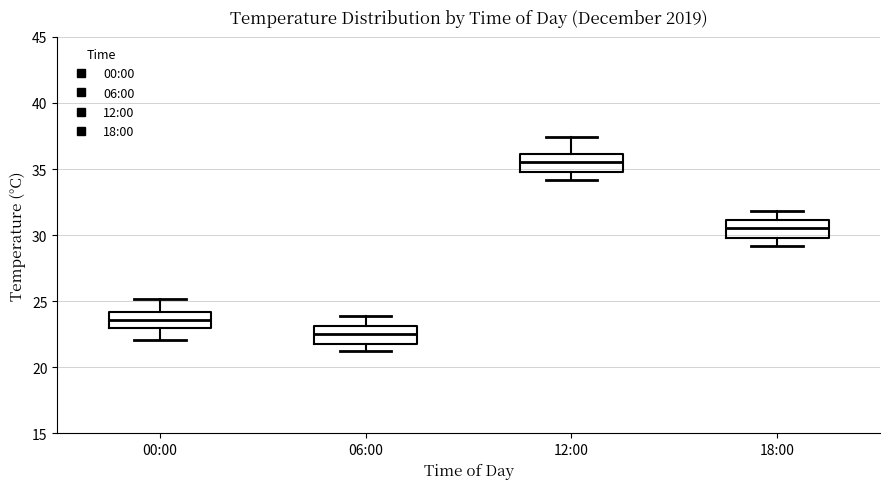

Reading left to right, read every box against the y-axis: the position of its median line, the range the box covers, and the ends of its whiskers. The values are not printed on the chart, so give them approximately, as read against the axis.

00:00: median 23.5, box 23.0 to 24.0, whiskers 22.0 to 25.0
06:00: median 22.5, box 22.0 to 23.0, whiskers 21.0 to 24.0
12:00: median 35.5, box 35.0 to 36.0, whiskers 34.0 to 37.5
18:00: median 30.5, box 30.0 to 31.0, whiskers 29.0 to 32.0